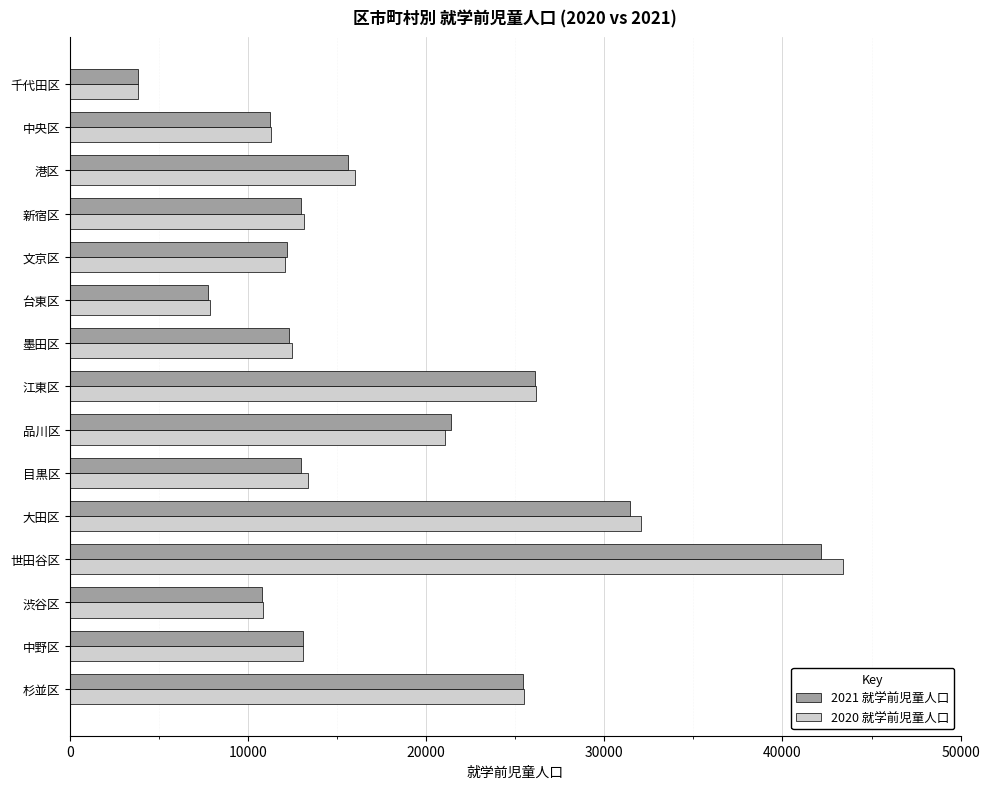

How many values in the 2020 就学前児童人口 series are below 13142?

7